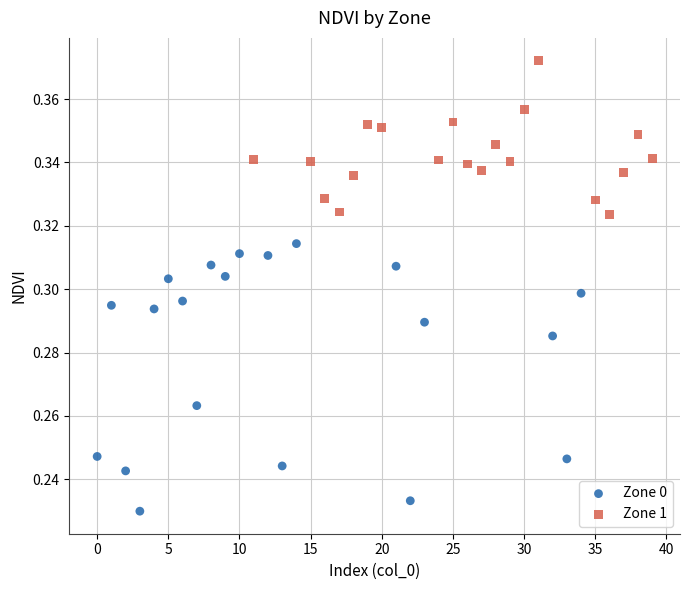

Which series contains the lowest Y value?

Zone 0